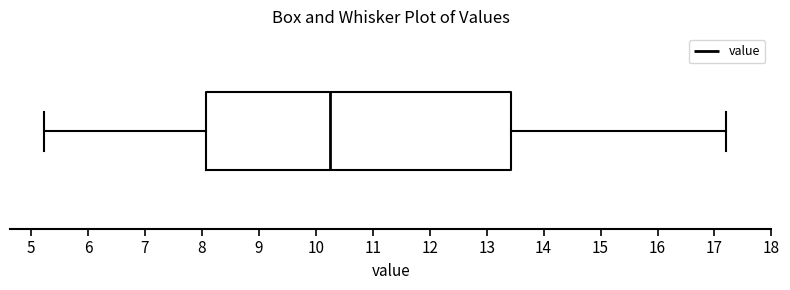

Transcribe this box plot: give where the median line is, the range the box spans, and where the two whiskers end, as read against the x-axis. The values are not printed on the chart, so give them approximately, as read against the axis.

median 10.3, box 8.1 to 13.4, whiskers 5.2 to 17.2